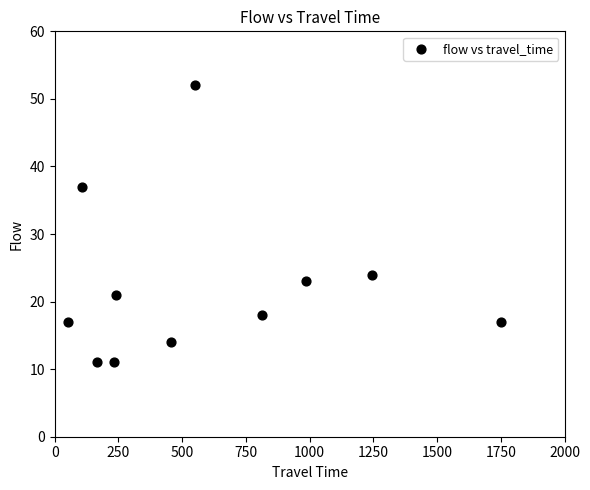

What Y value in the scatter plot is closest to 31?

37